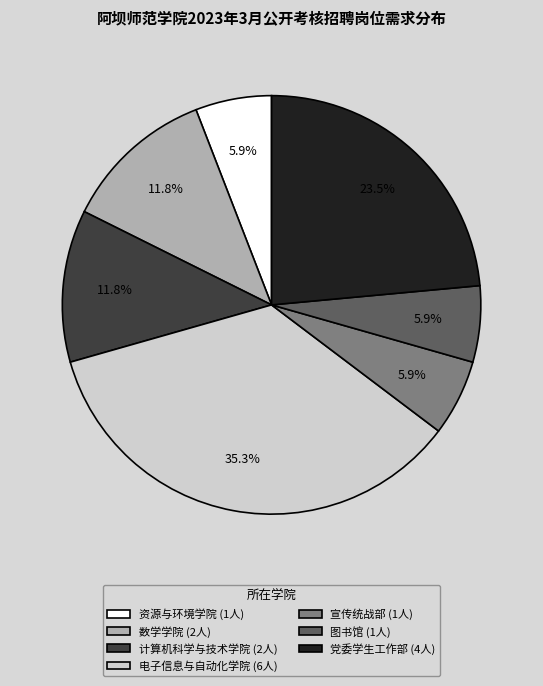

Which category has the biggest portion of the pie?

电子信息与自动化学院